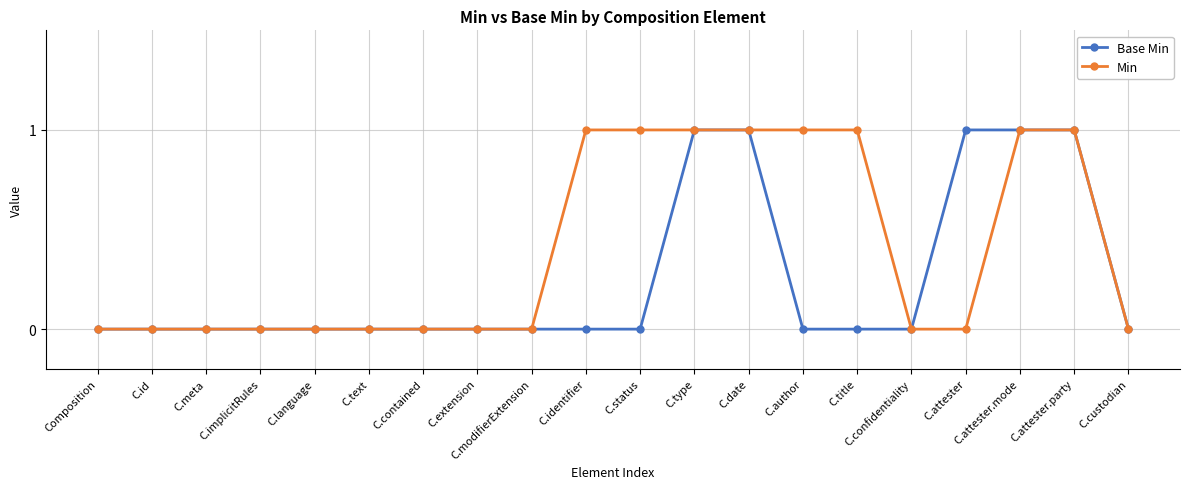

Rank the series by their average value, from highest to lowest.

Min, Base Min